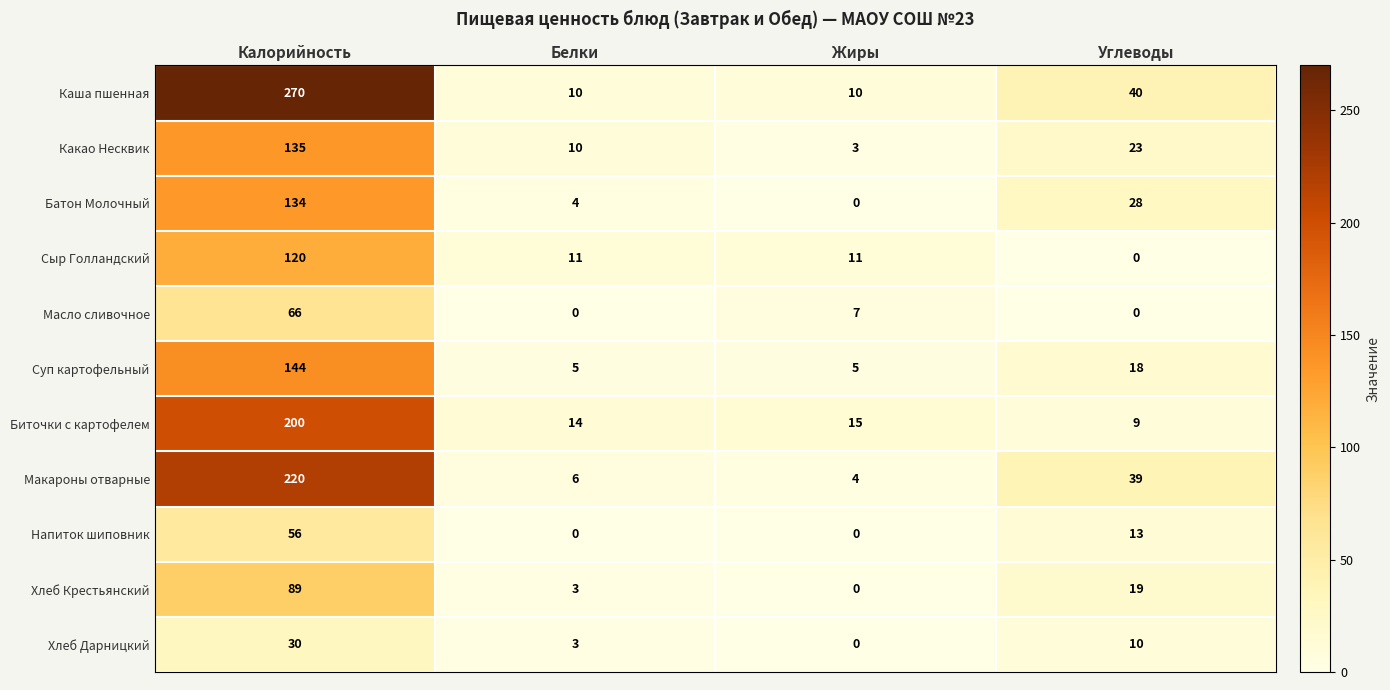

What is the difference between the Напиток шиповник values at Калорийность and Белки?

56